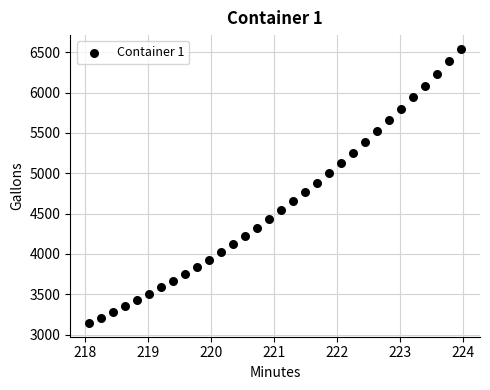

What is the range of Y values (max minus min)?

3397.0